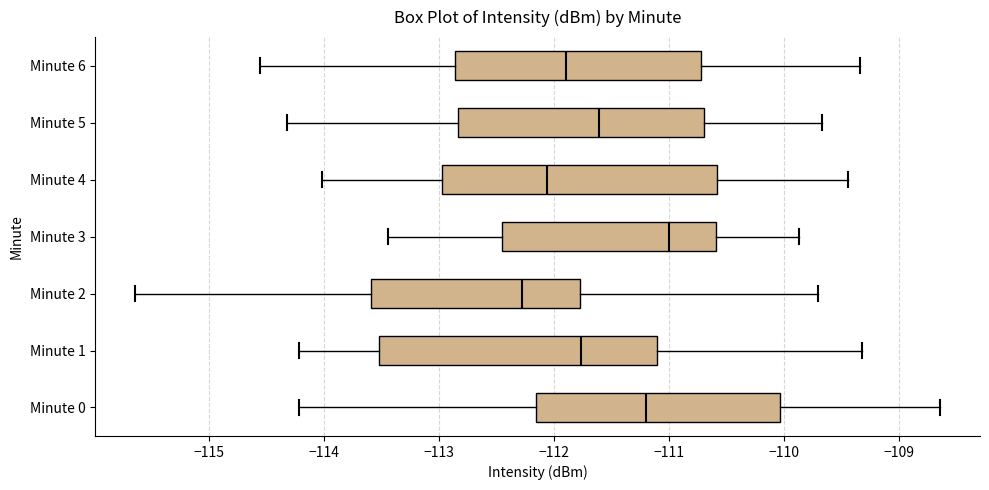

Reading bottom to top, transcribe this box plot: for each box, give where its median line is, the range the box spans, and where its two whiskers end, as read against the x-axis. The values are not printed on the chart, so give them approximately, as read against the axis.

Minute 0: median -111.2, box -112.2 to -110.0, whiskers -114.2 to -108.6
Minute 1: median -111.8, box -113.5 to -111.1, whiskers -114.2 to -109.3
Minute 2: median -112.3, box -113.6 to -111.8, whiskers -115.6 to -109.7
Minute 3: median -111.0, box -112.5 to -110.6, whiskers -113.4 to -109.9
Minute 4: median -112.1, box -113.0 to -110.6, whiskers -114.0 to -109.4
Minute 5: median -111.6, box -112.8 to -110.7, whiskers -114.3 to -109.7
Minute 6: median -111.9, box -112.9 to -110.7, whiskers -114.6 to -109.3